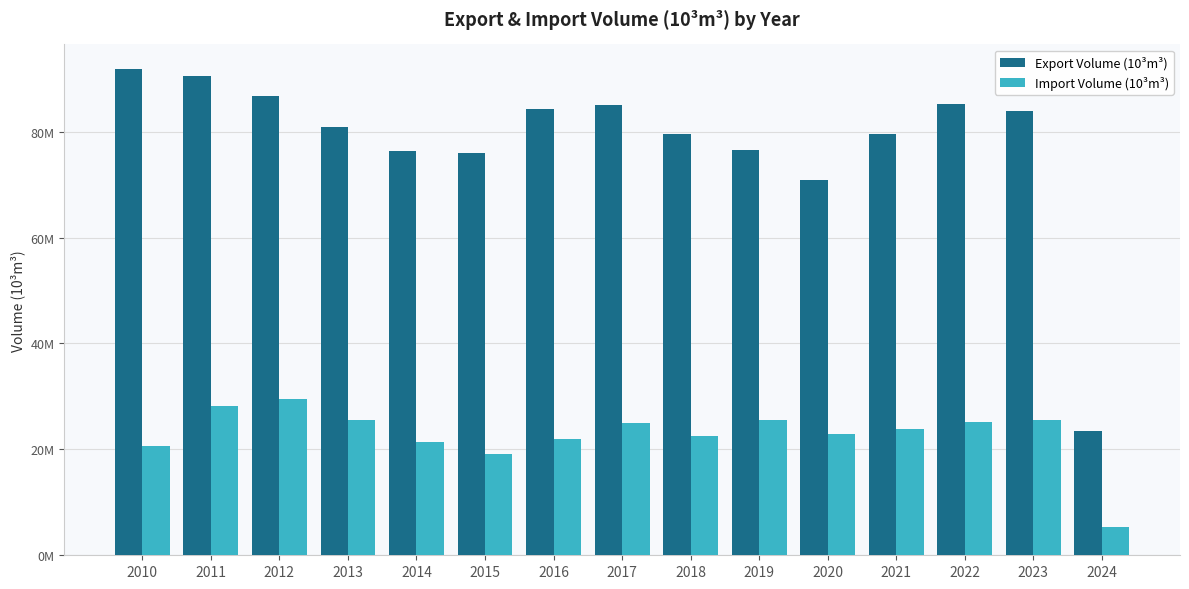

What are all the series names shown in the legend?

Export Volume (10³m³), Import Volume (10³m³)